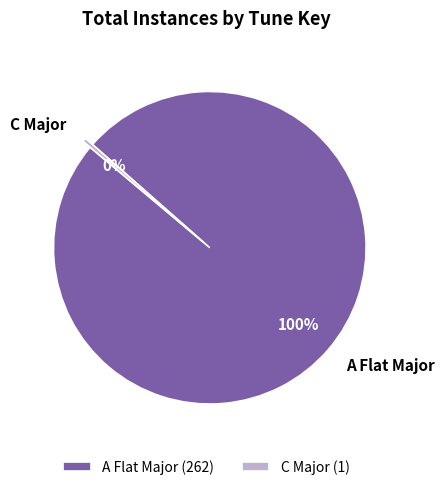

Is it true that A Flat Major is 100% of the pie?

True